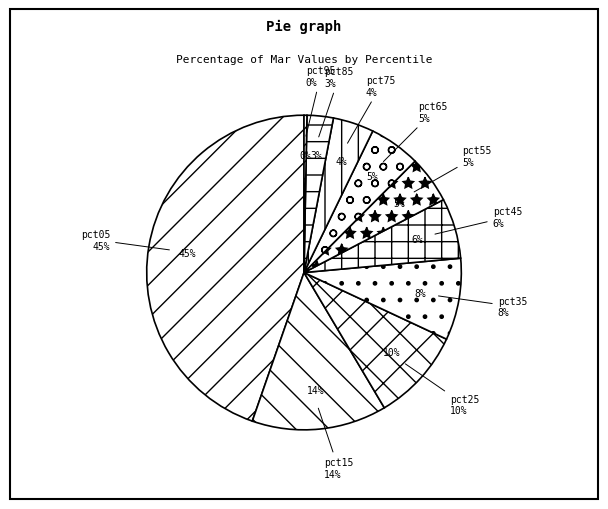

Count the number of slices in the pie.

10